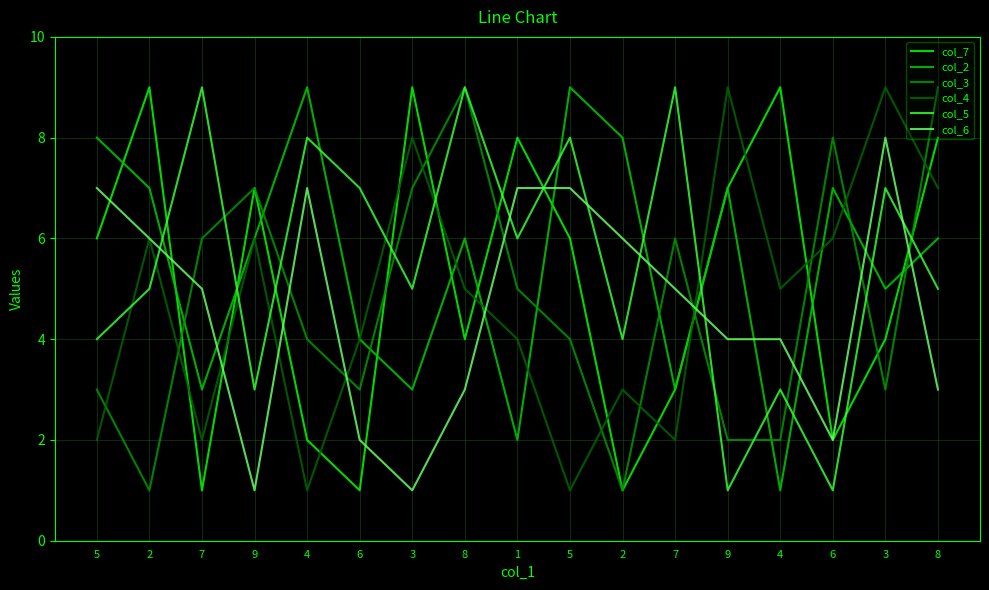

What are all the series names shown in the legend?

col_7, col_2, col_3, col_4, col_5, col_6